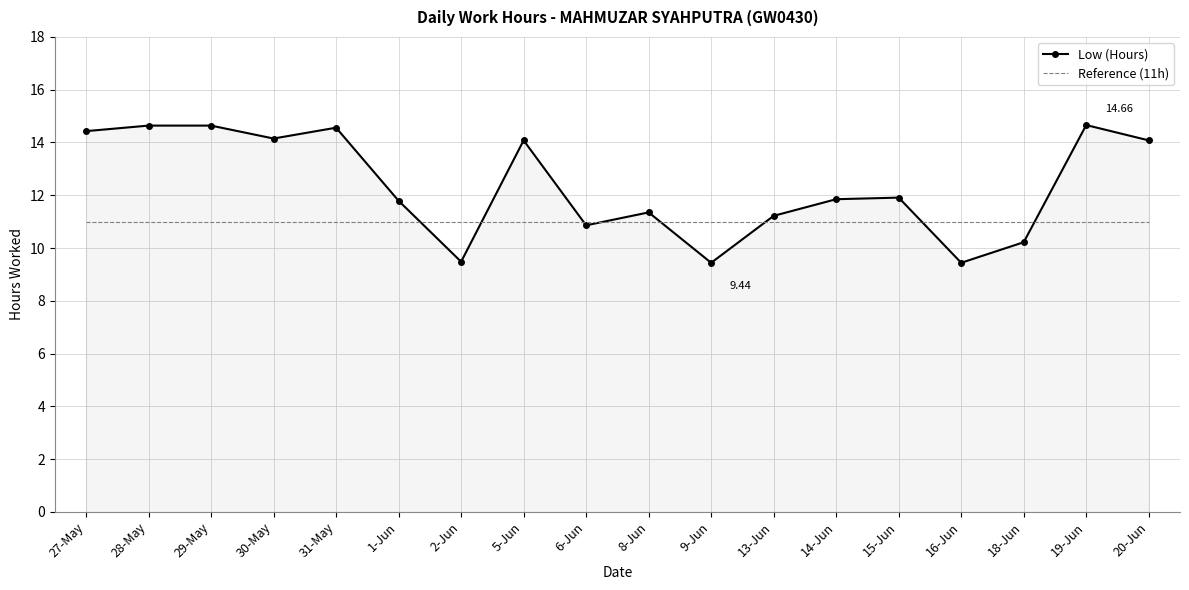

At which category does Low (Hours) reach its first local valley?

30-May